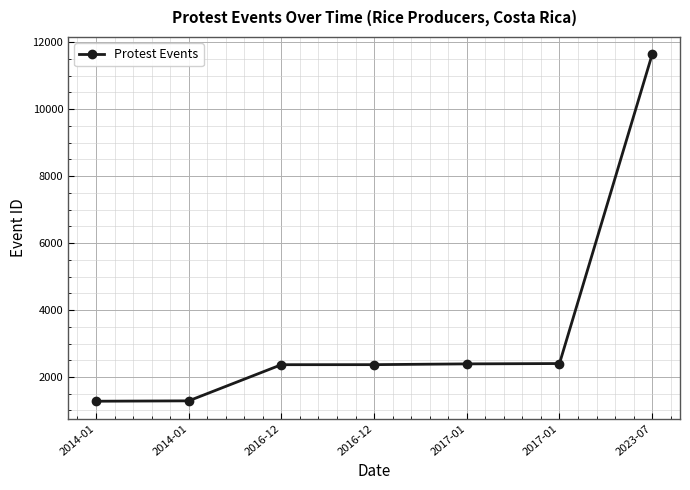

What is the ratio of the value at 2016-12 to the value at 2014-01?

1.9